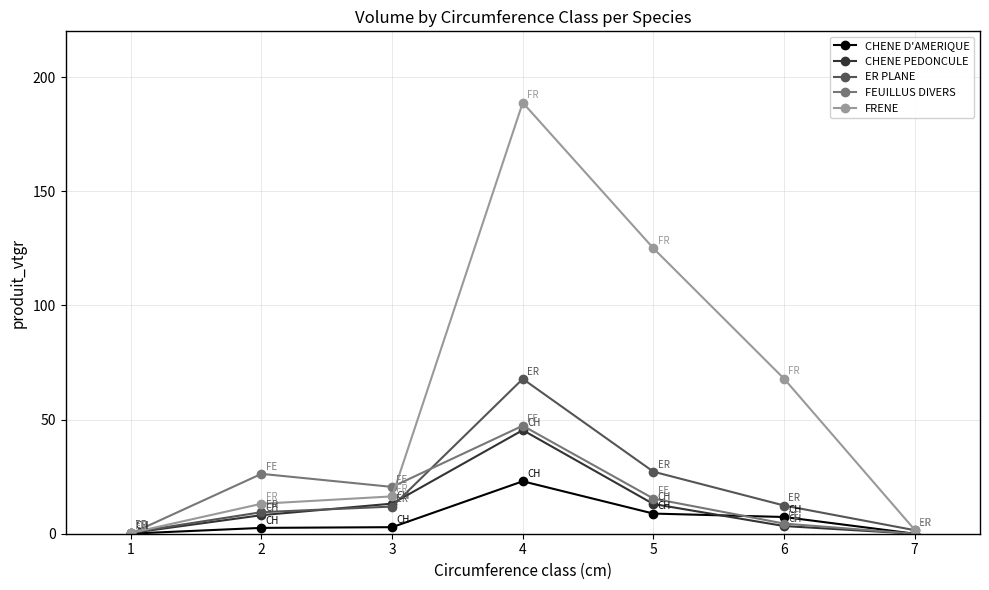

What is the sum of the FRENE values at 3 and 5?

141.3